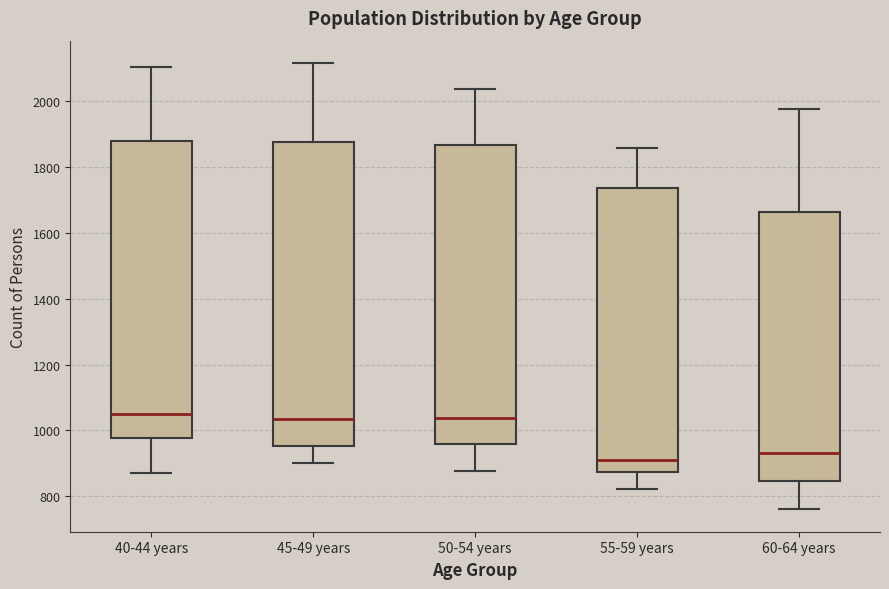

Where does the median line of the box for 55-59 years sit on the y-axis? The values are not printed on the chart, so give them approximately, as read against the axis.

920